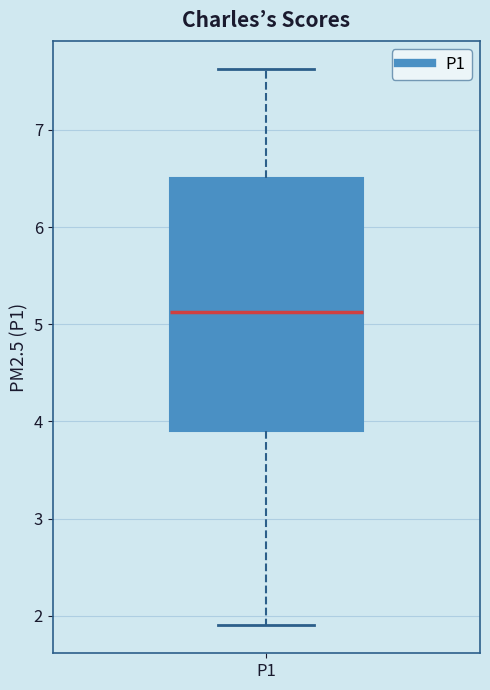

Where does the median line of the box for P1 sit on the y-axis? The values are not printed on the chart, so give them approximately, as read against the axis.

5.1